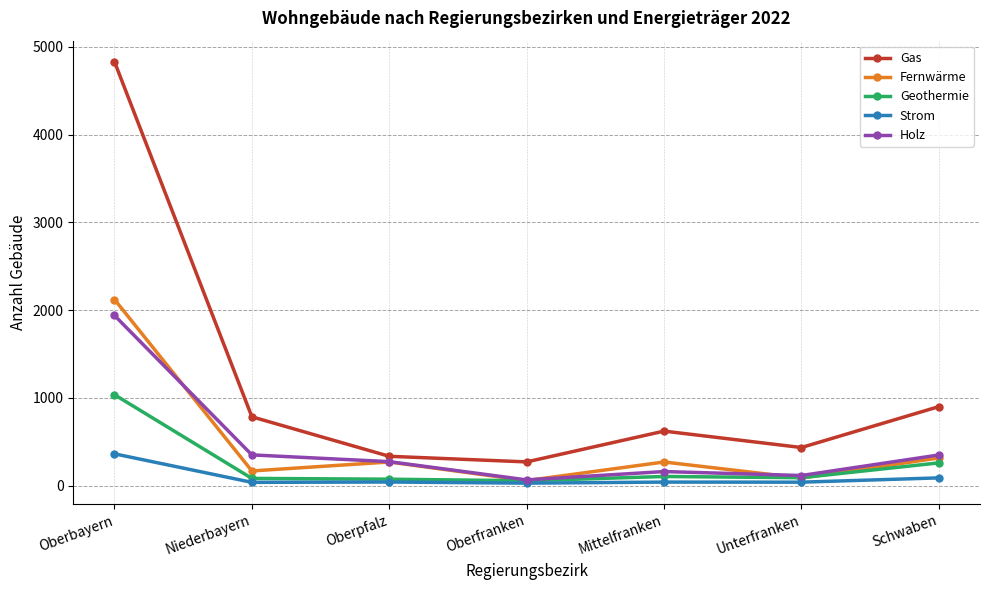

Does the chart display data point markers on the line(s)?

Yes